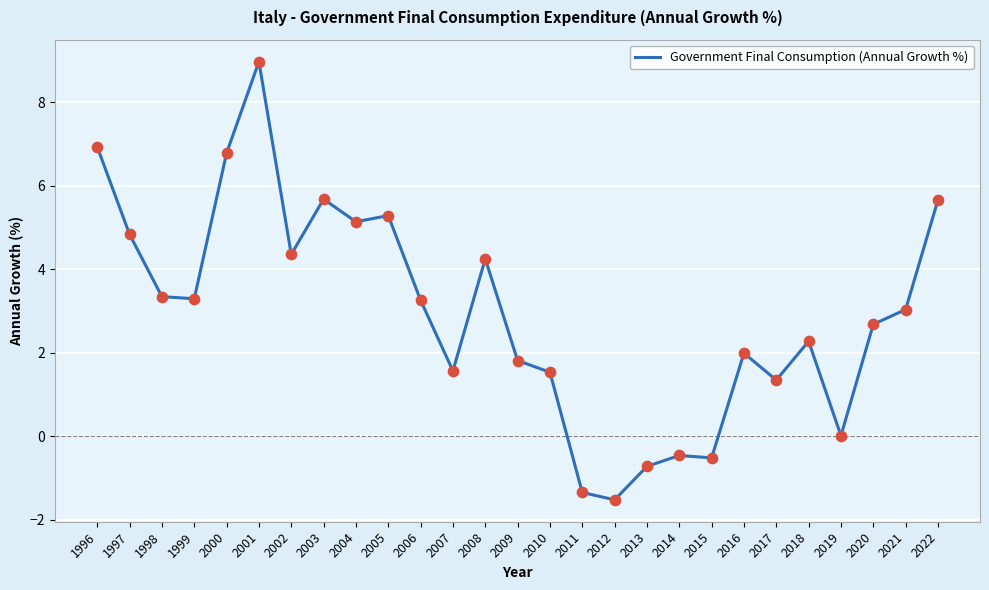

What is the ratio of the value at 2000 to the value at 2006?

2.1